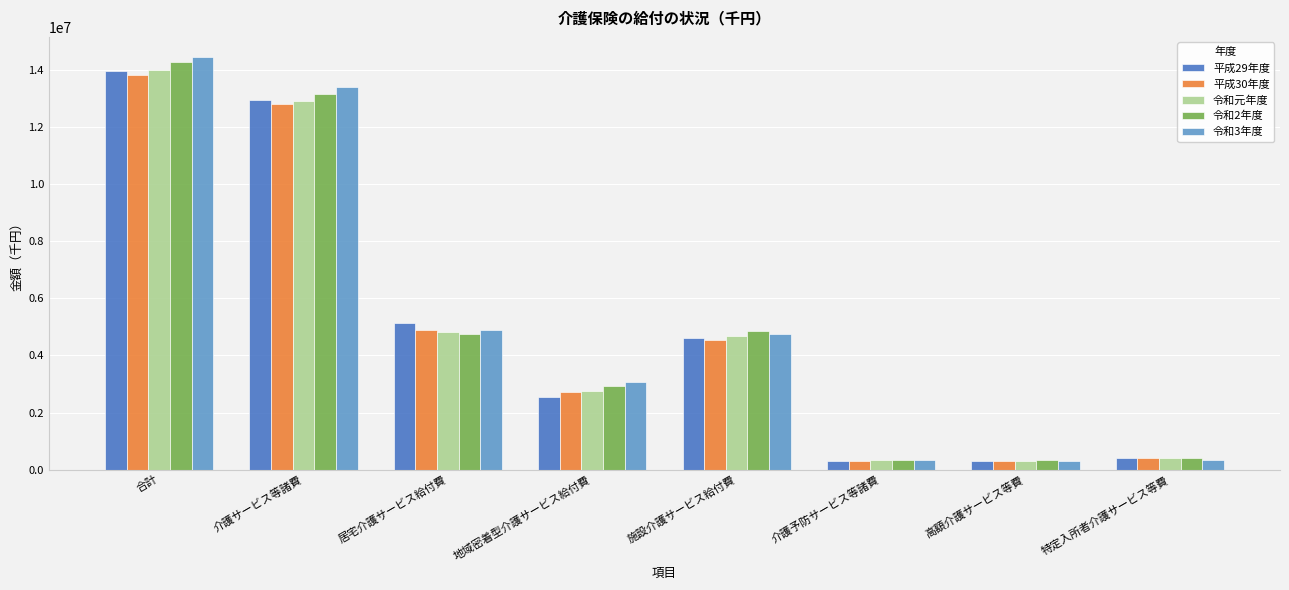

What is the highest value of the 令和2年度 series?

14278388